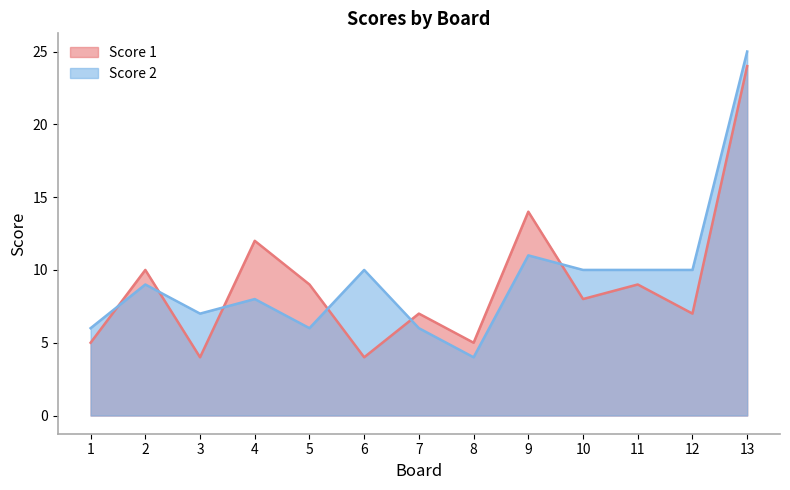

What is the value of the Score 1 point at the 9th from the left?

14